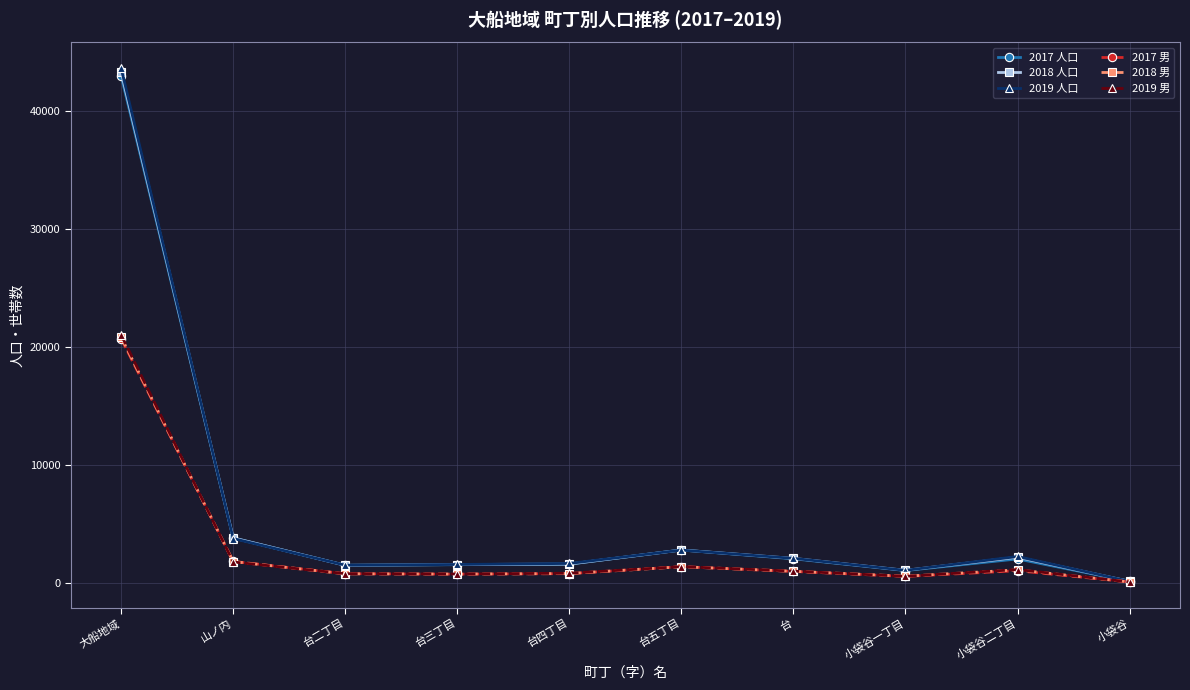

How many lines are shown in the chart?

6